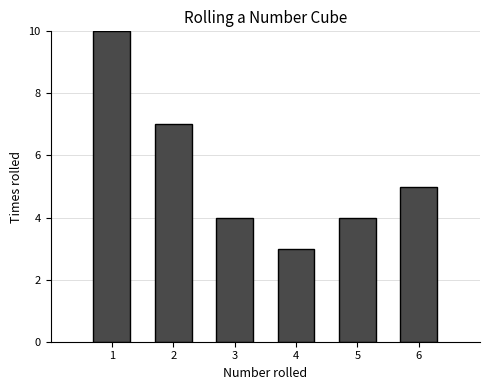

Reading left to right, list all the values displayed in this chart.

10	7	4	3	4	5